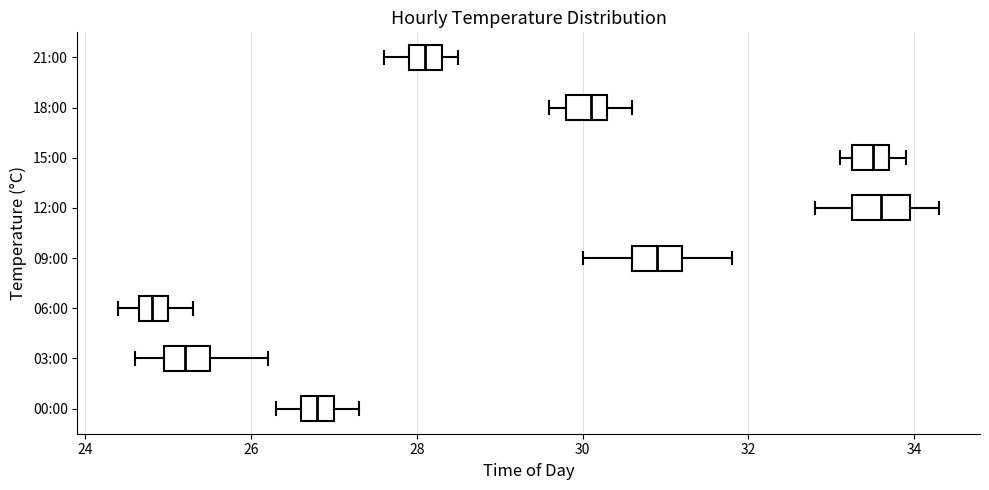

Where is the left edge of the box for 21:00 on the x-axis? The values are not printed on the chart, so give them approximately, as read against the axis.

28.0